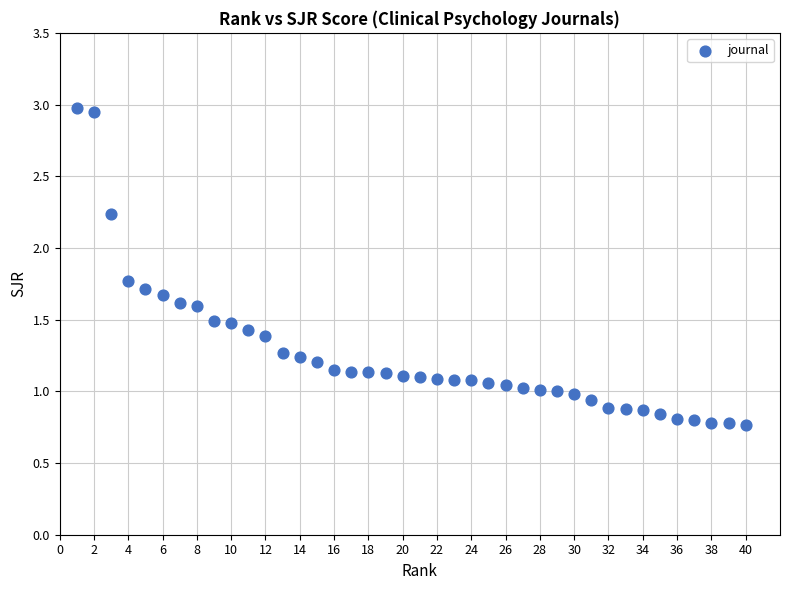

What is the range of X values (max minus min)?

39.0